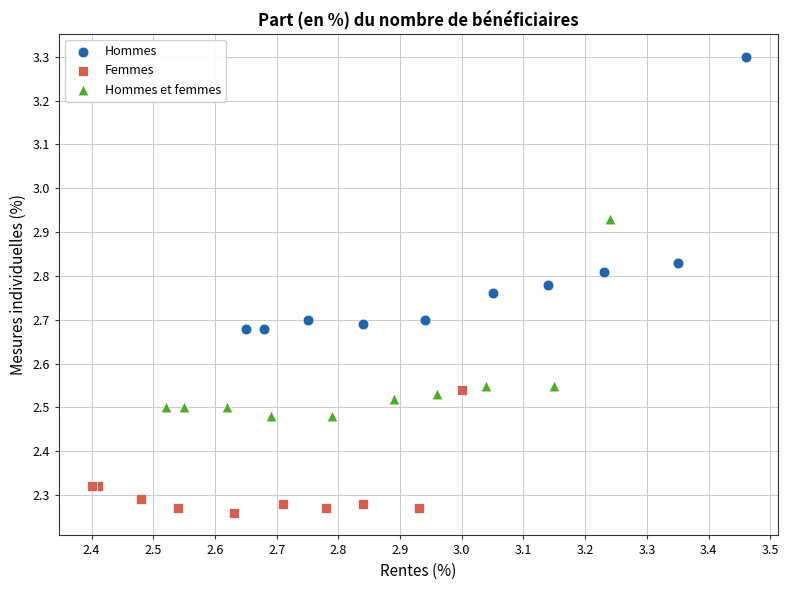

Which series has the widest spread of Y values?

Hommes